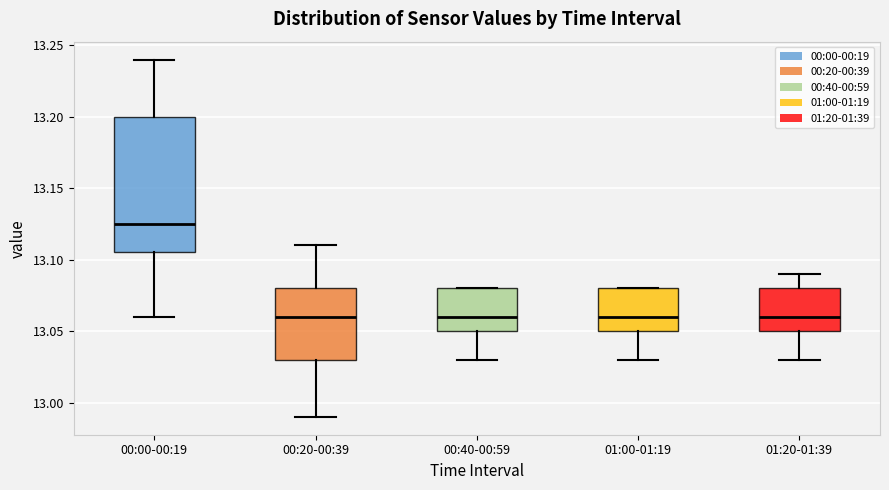

Reading left to right, transcribe this box plot: for each box, give where its median line is, the range the box spans, and where its two whiskers end, as read against the y-axis. The values are not printed on the chart, so give them approximately, as read against the axis.

00:00-00:19: median 13.125, box 13.105 to 13.200, whiskers 13.060 to 13.240
00:20-00:39: median 13.060, box 13.030 to 13.080, whiskers 12.990 to 13.110
00:40-00:59: median 13.060, box 13.050 to 13.080, whiskers 13.030 to 13.080
01:00-01:19: median 13.060, box 13.050 to 13.080, whiskers 13.030 to 13.080
01:20-01:39: median 13.060, box 13.050 to 13.080, whiskers 13.030 to 13.090